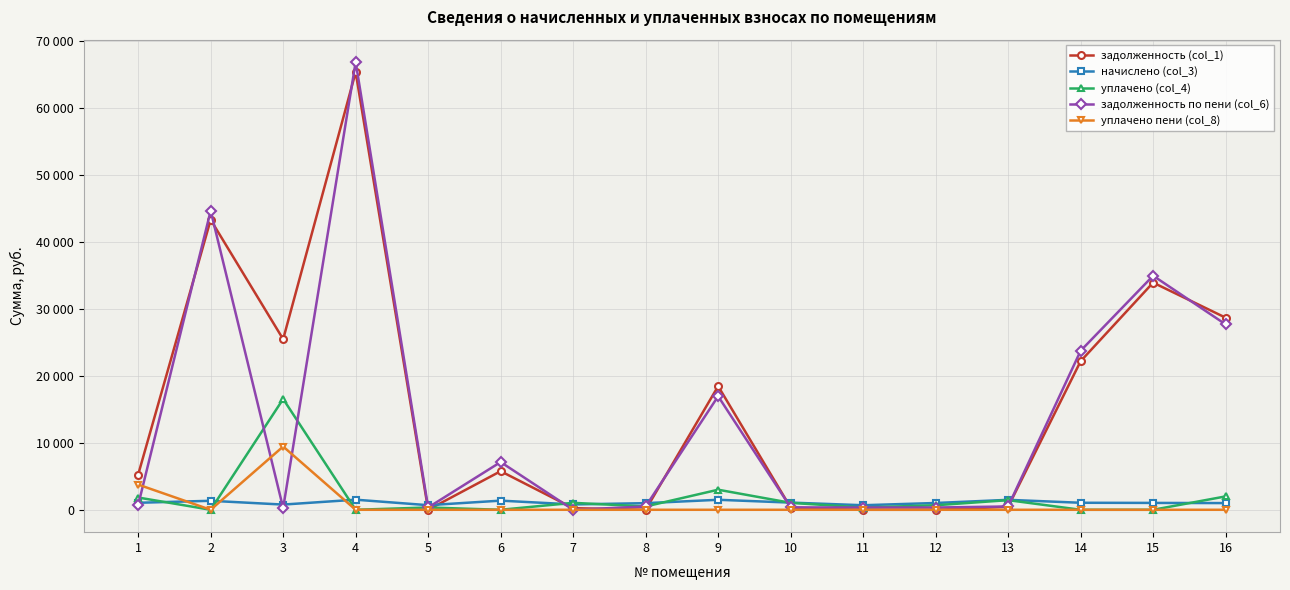

Is it true that задолженность (col_1) equals -23628.7 at 12?

False